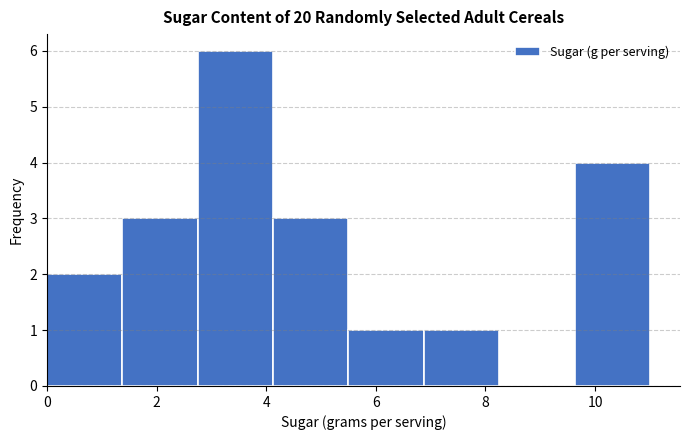

How tall is the bar that spans 2.8 to 4.2 on the x-axis? Neither the bar edges nor the heights are printed on the chart, so give them approximately, as read against the axes.

6